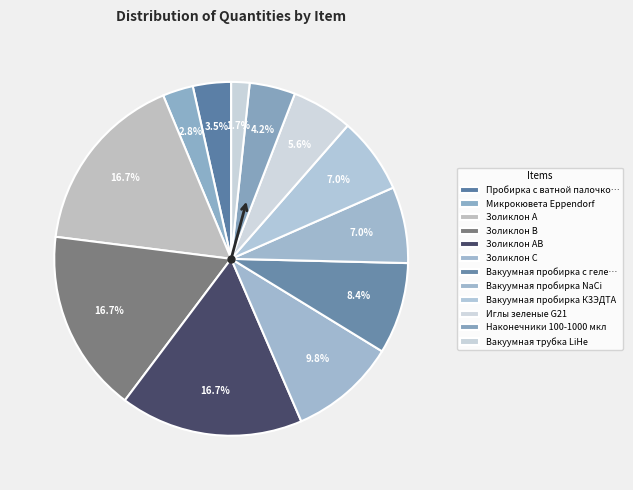

Which category has the smallest portion of the pie?

Вакуумная трубка LiHe